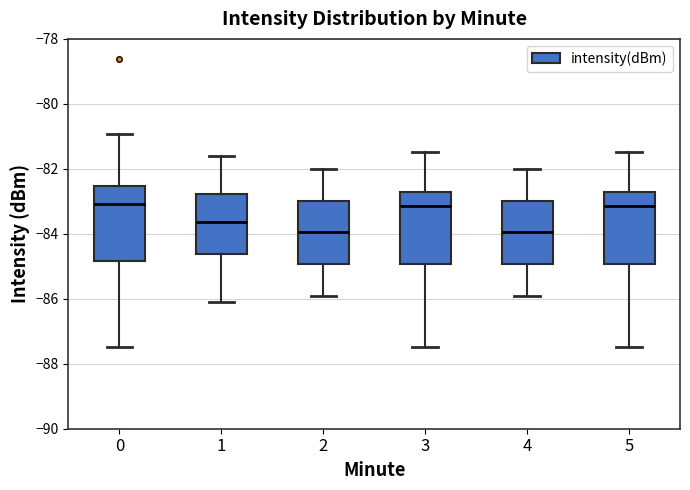

Reading left to right, transcribe this box plot: for each box, give where its median line is, the range the box spans, and where its two whiskers end, as read against the y-axis. The values are not printed on the chart, so give them approximately, as read against the axis.

0: median -83.0, box -84.8 to -82.6, whiskers -87.4 to -81.0
1: median -83.6, box -84.6 to -82.8, whiskers -86.0 to -81.6
2: median -84.0, box -85.0 to -83.0, whiskers -85.8 to -82.0
3: median -83.2, box -85.0 to -82.8, whiskers -87.4 to -81.4
4: median -84.0, box -85.0 to -83.0, whiskers -85.8 to -82.0
5: median -83.2, box -85.0 to -82.8, whiskers -87.4 to -81.4